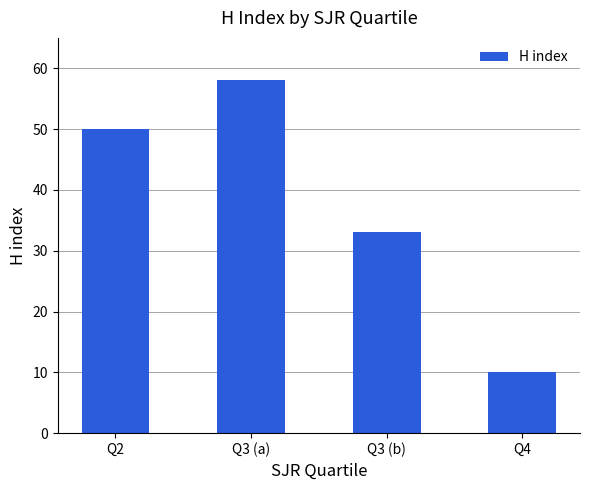

The chart shows a value of 33 at Q3 (b). True or false?

True